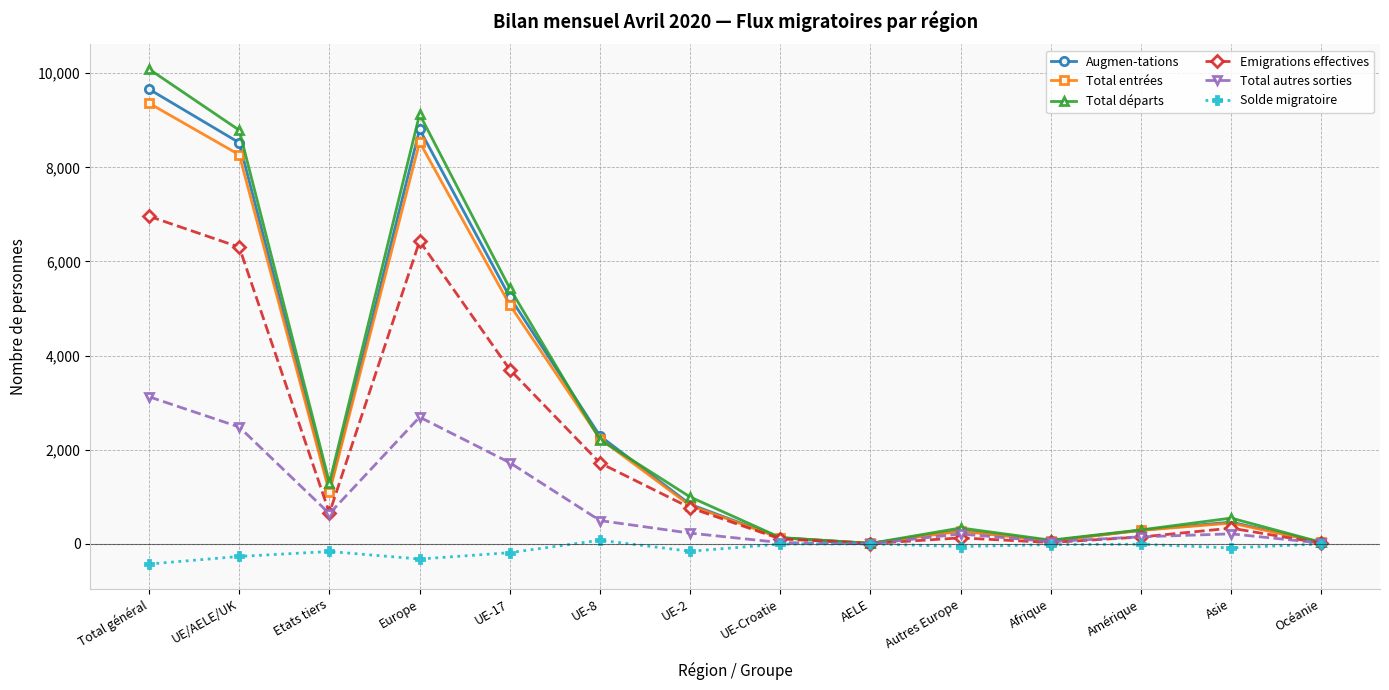

How many lines are shown in the chart?

6